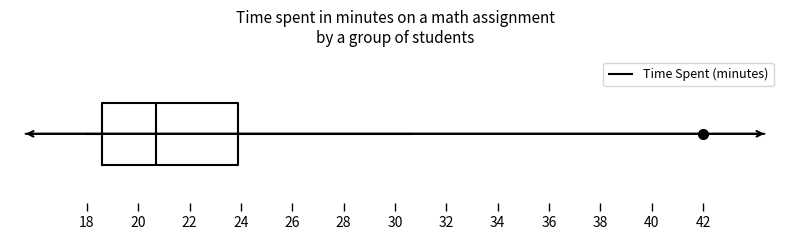

Transcribe this box plot: give where the median line is, the range the box spans, and where the two whiskers end, as read against the x-axis. The values are not printed on the chart, so give them approximately, as read against the axis.

median 20.6, box 18.6 to 23.8, whiskers 18.0 to 30.6